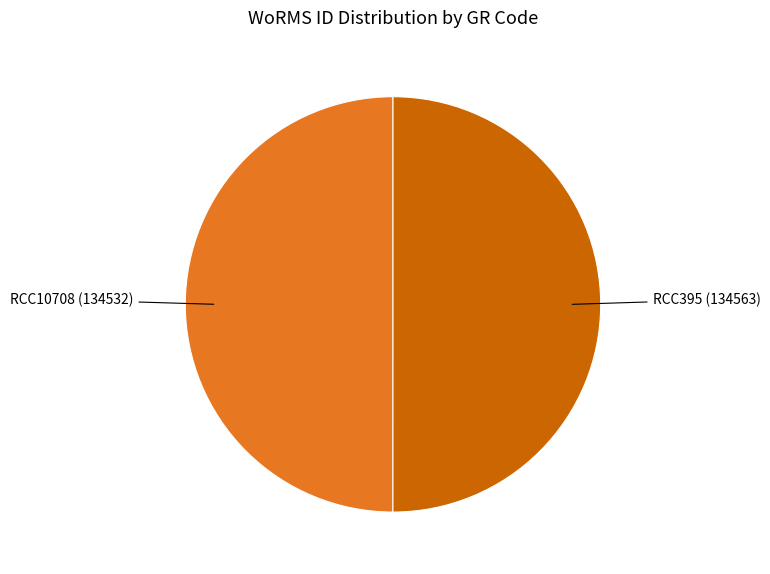

How many slices are in this pie chart?

2